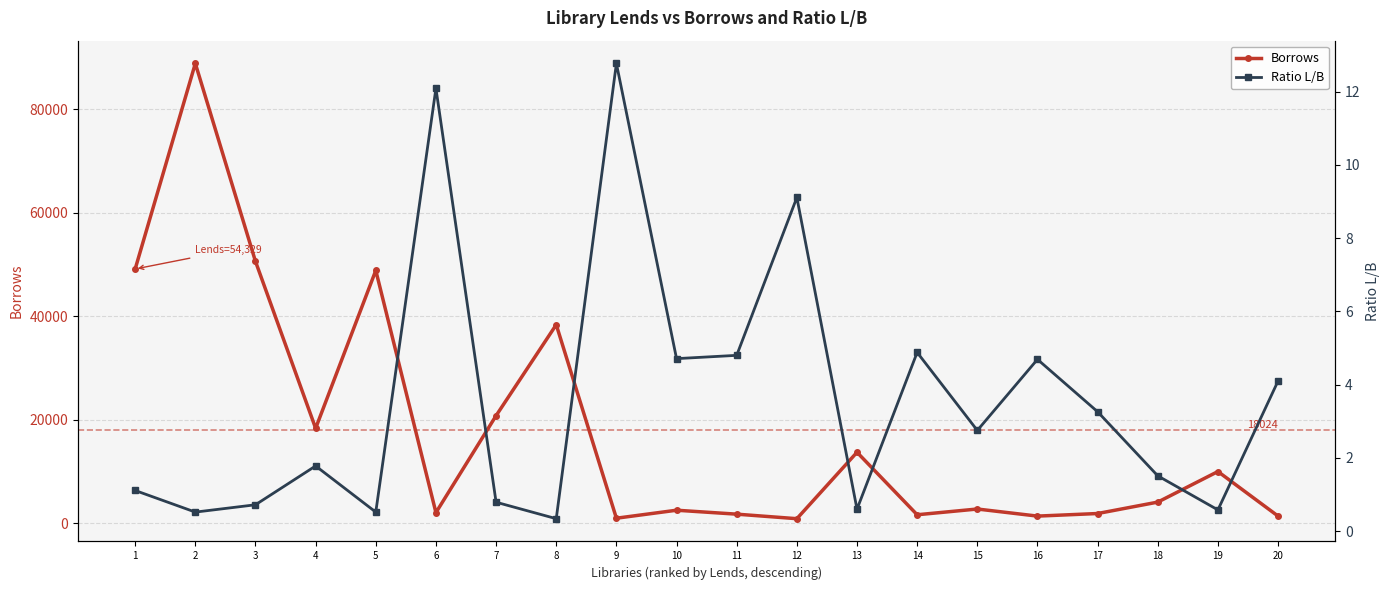

The Borrows series shows 1413.0 at 16. True or false?

True